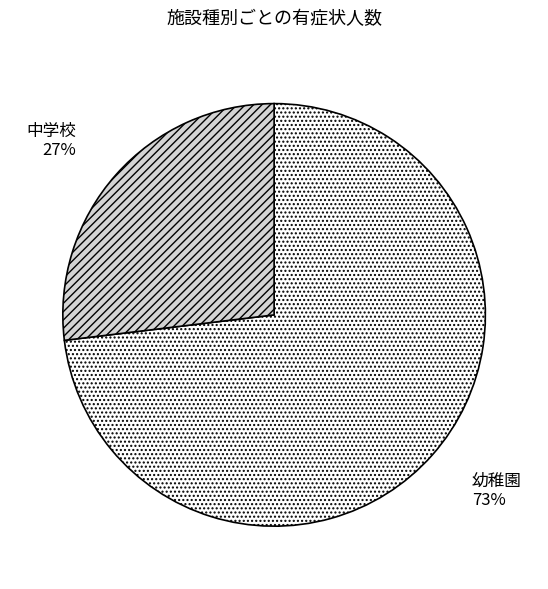

The 中学校 slice represents 27% of the pie. True or false?

True